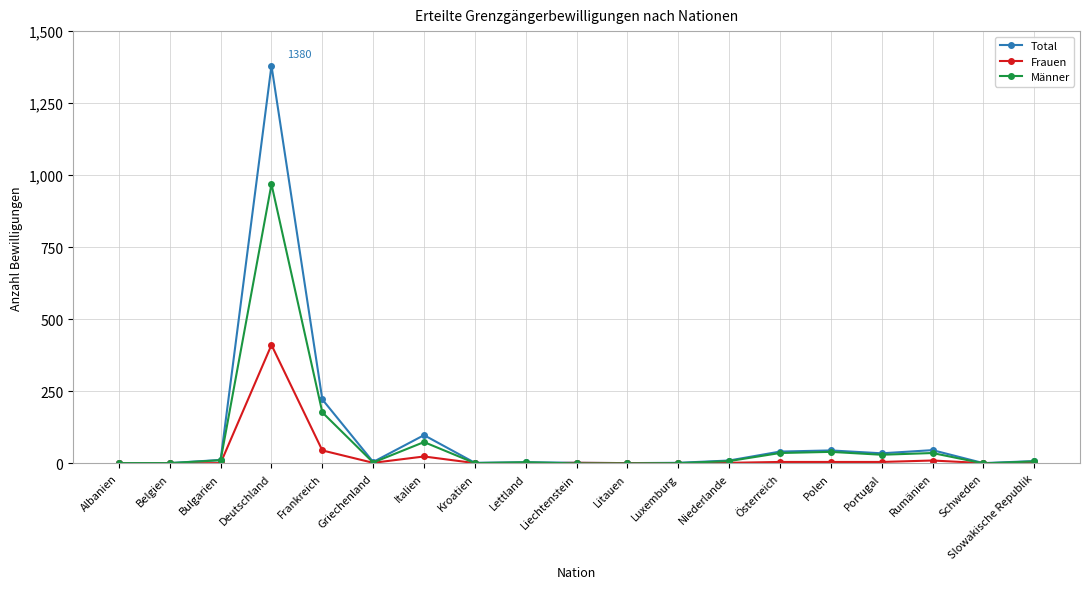

Which label corresponds to the largest value in the chart?

Deutschland